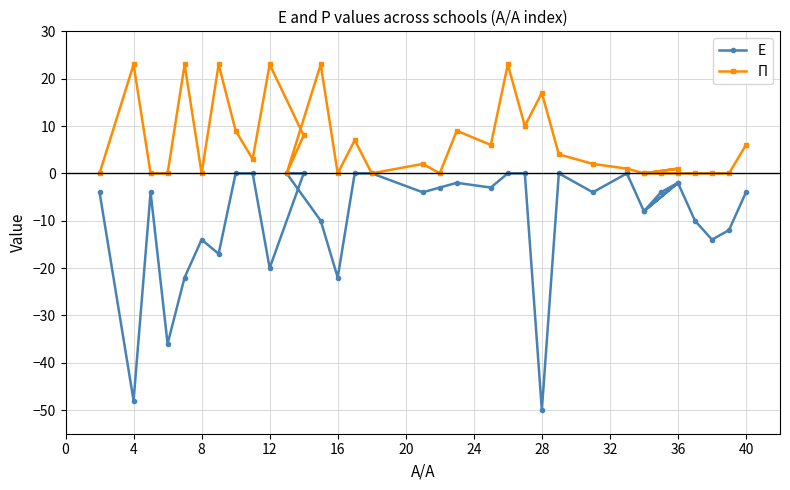

What is the sum of all Ε values?

-327